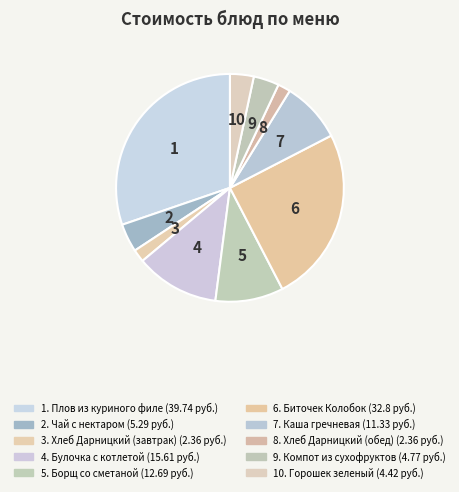

Count the number of slices in the pie.

10